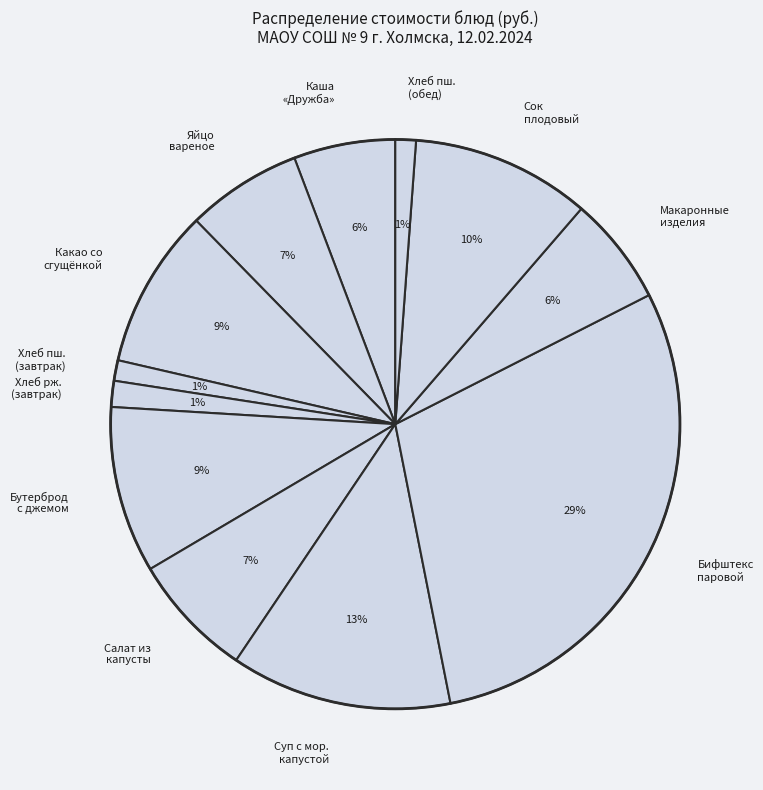

Is there a majority slice in this chart?

No